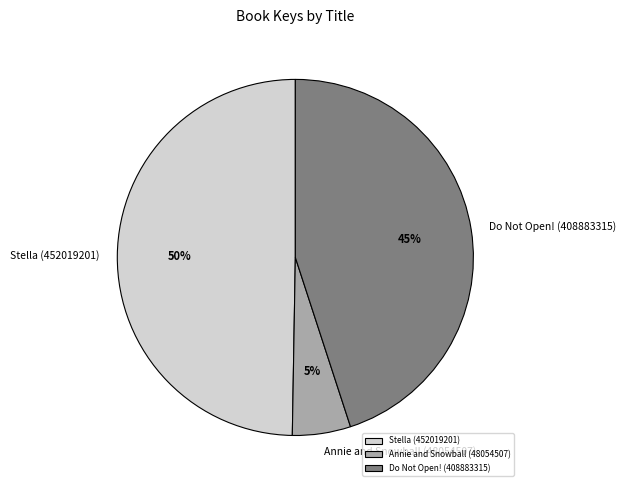

Is it true that Stella (452019201) is 50% of the pie?

True